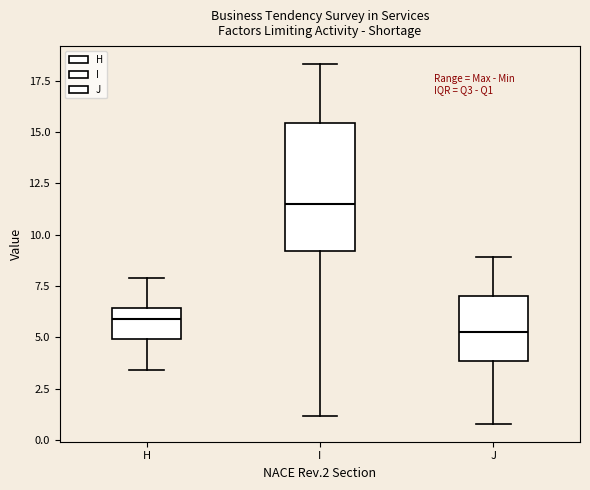

Which box's median line is the highest?

I